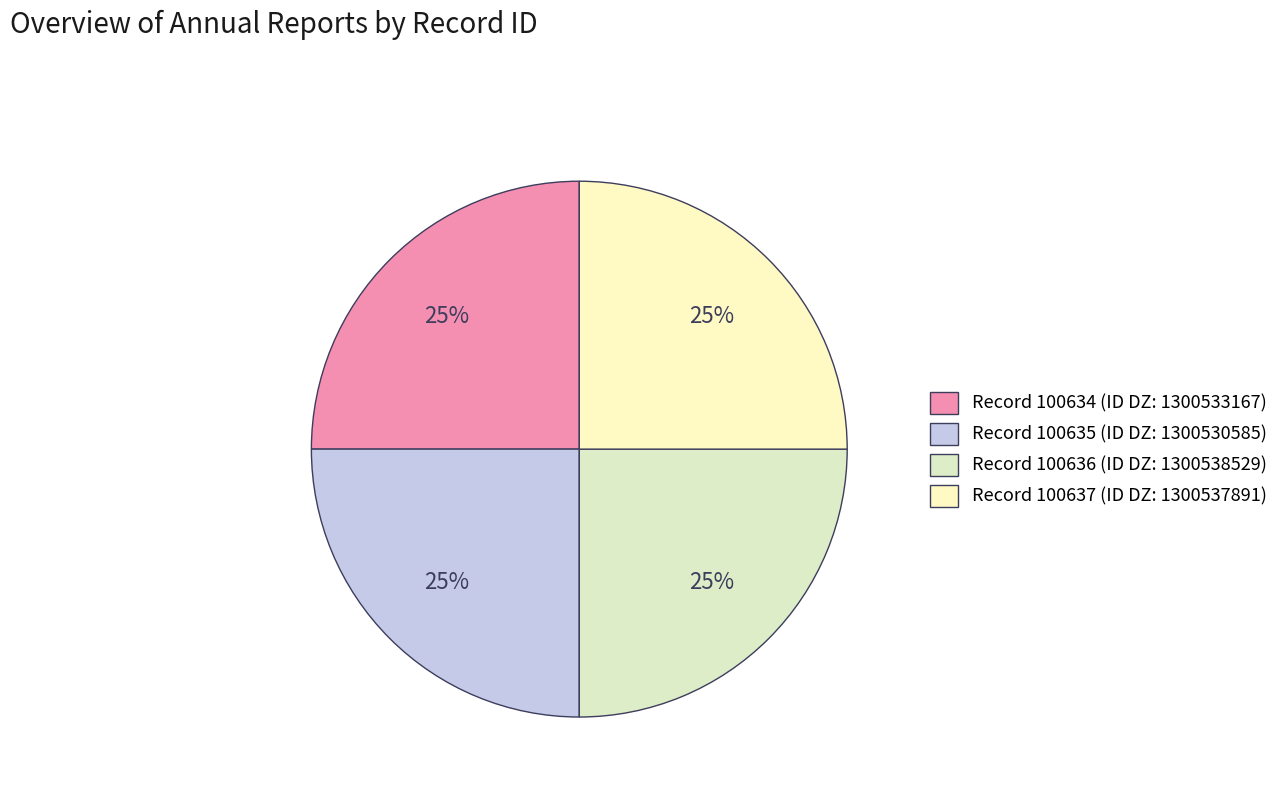

Count the number of slices in the pie.

4